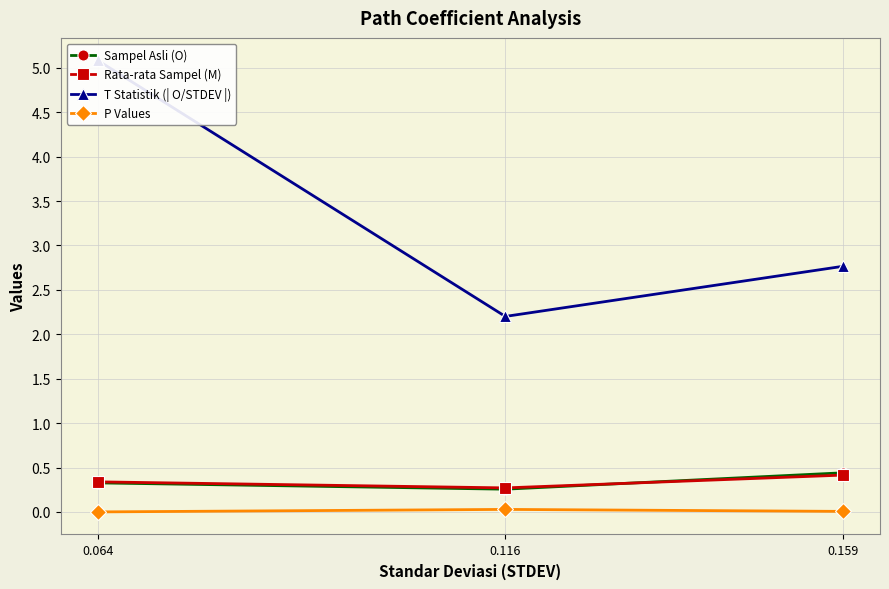

What is the value of the Sampel Asli (O) point at the 1st from the left?

0.3